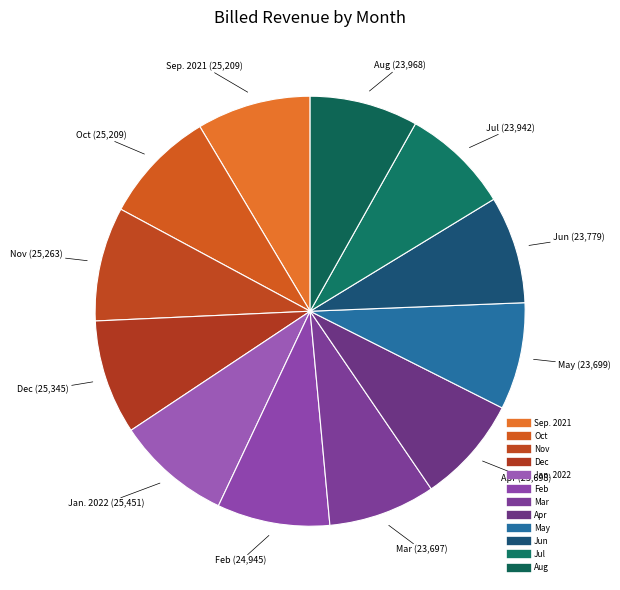

The Jun slice represents 15% of the pie. True or false?

False